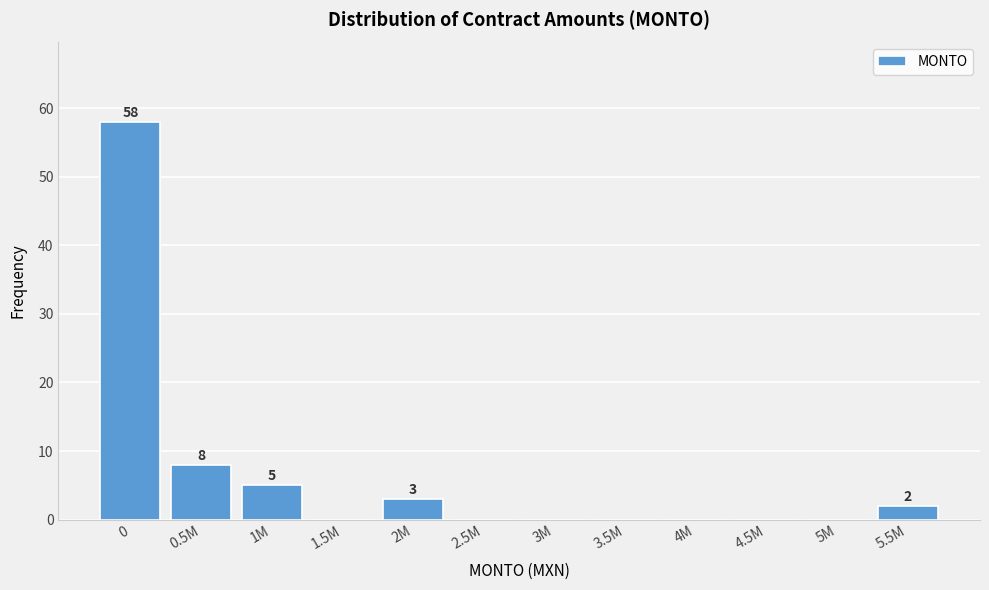

Reading left to right, list all the values displayed in this chart.

0=58	0.5M=8	1M=5	1.5M=0	2M=3	2.5M=0	3M=0	3.5M=0	4M=0	4.5M=0	5M=0	5.5M=2